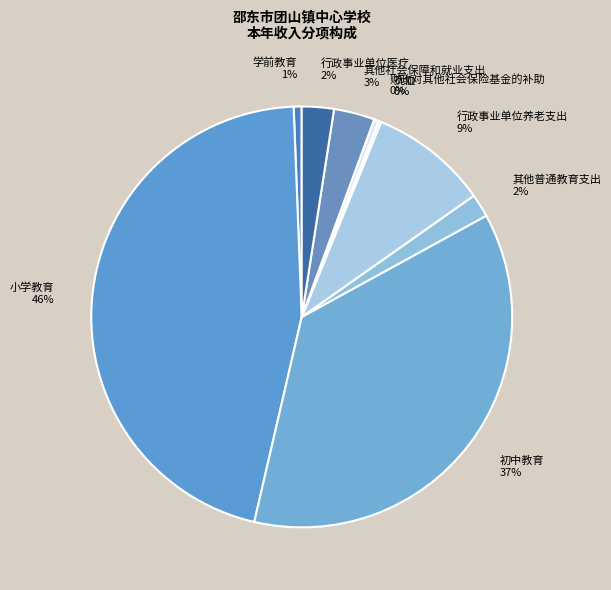

To the nearest percent, what is the difference between the 初中教育 and 学前教育 slice percentages?

36%